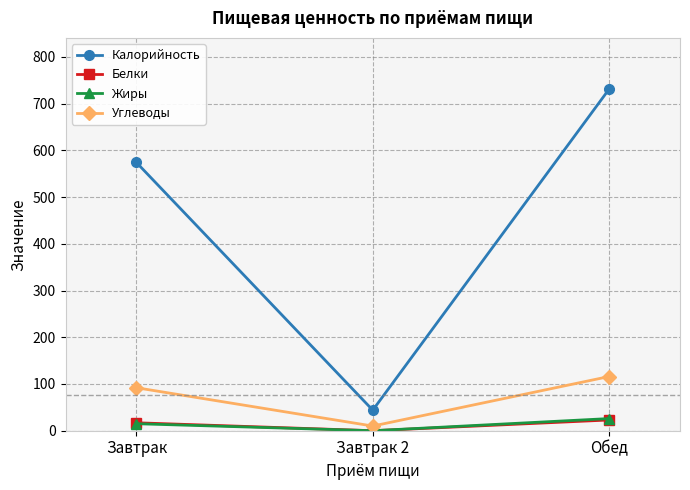

List the labels in order of Калорийность value, smallest first.

Завтрак 2, Завтрак, Обед